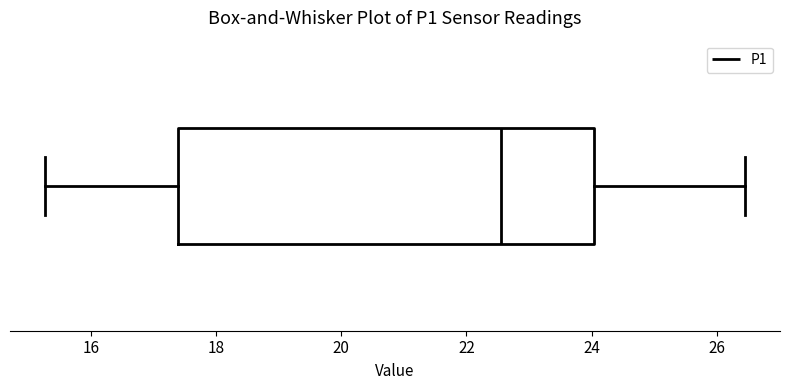

Transcribe this box plot: give where the median line is, the range the box spans, and where the two whiskers end, as read against the x-axis. The values are not printed on the chart, so give them approximately, as read against the axis.

median 22.6, box 17.4 to 24.0, whiskers 15.2 to 26.4